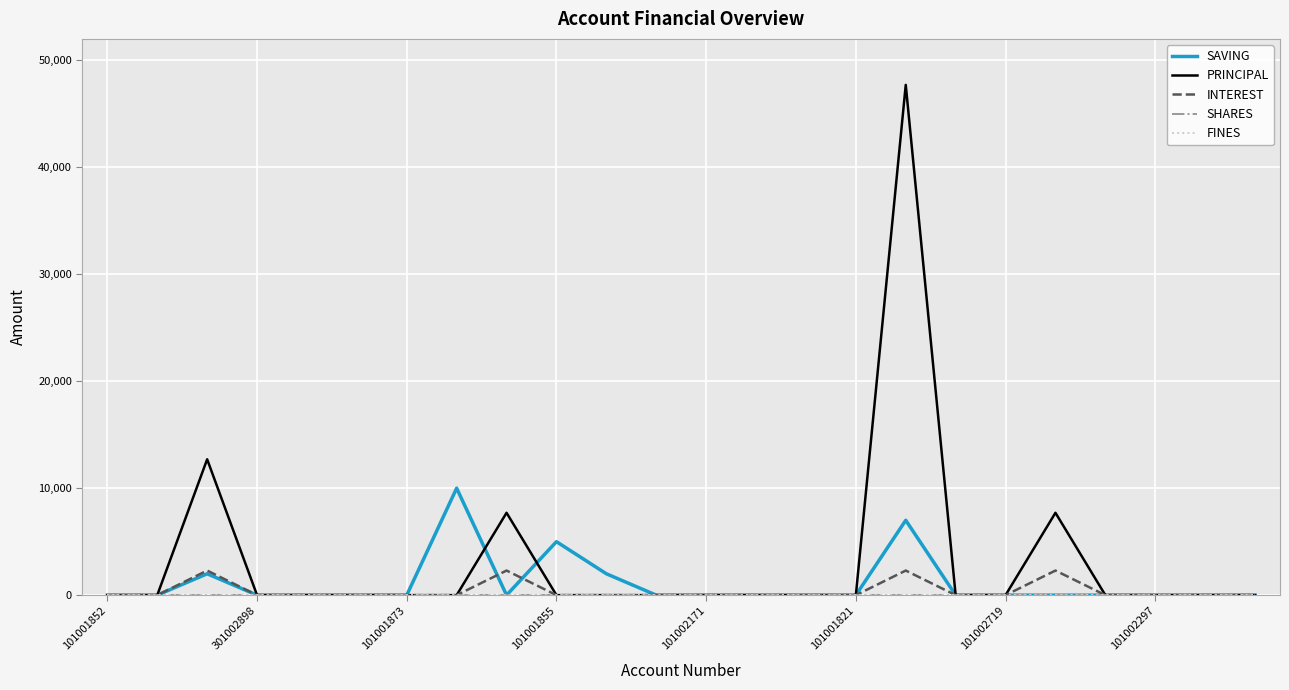

Does the chart have visible grid lines?

Yes